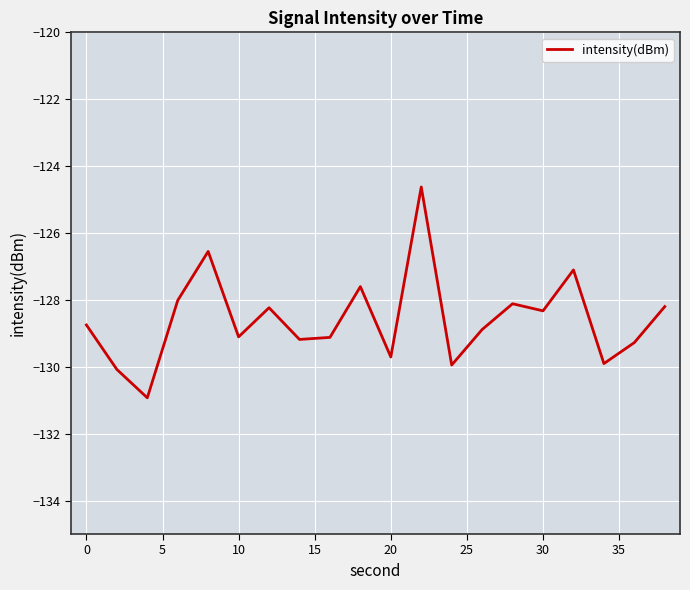

What is the difference between the maximum and minimum values?

6.3